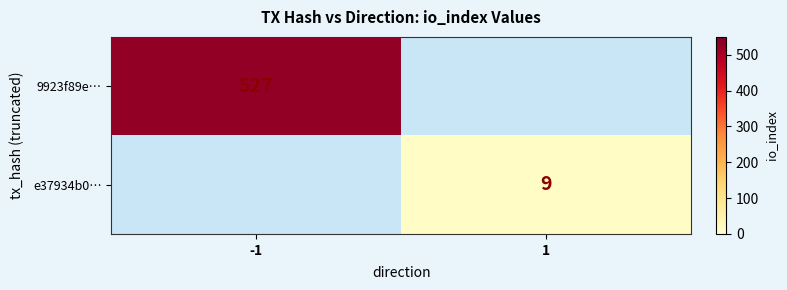

The value of 9923f89e… at -1 is 527. True or false?

True